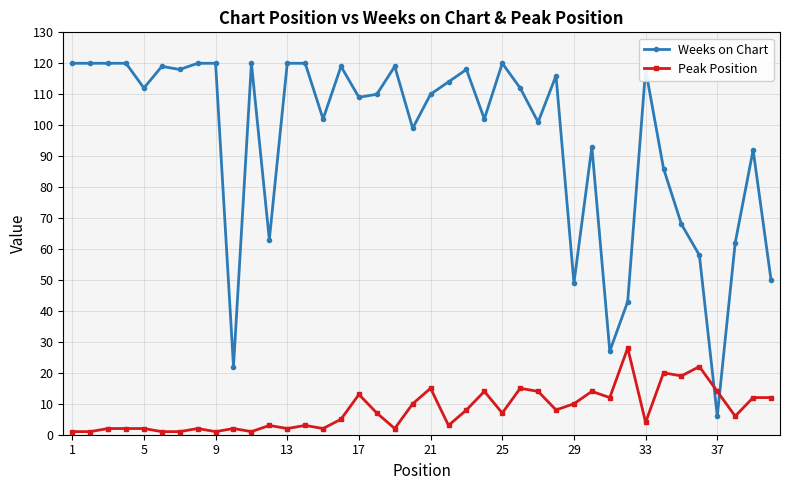

True or false: Weeks on Chart has more than 2 points higher than both neighbors.

True